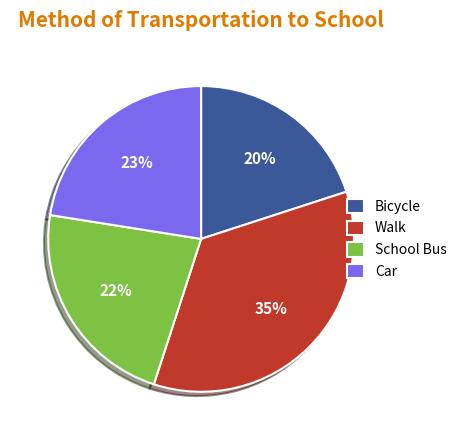

The Bicycle slice represents 9% of the pie. True or false?

False